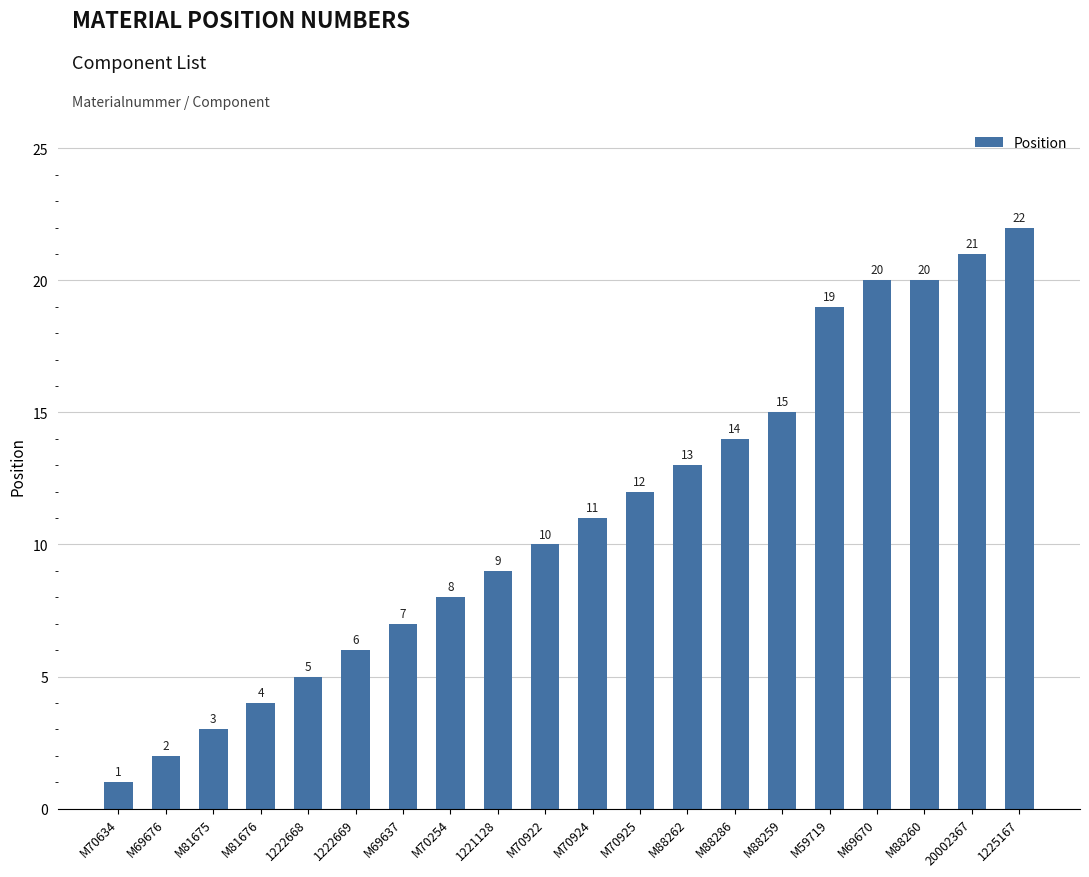

What is the value of the 1st bar from the left?

1